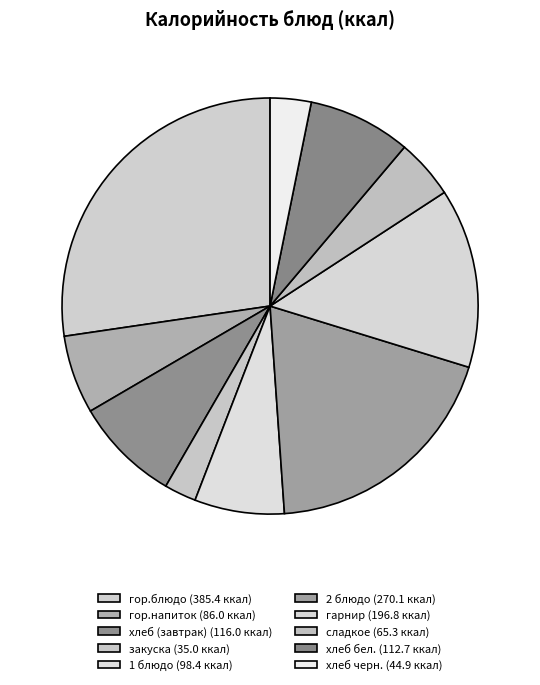

Is хлеб (завтрак) the majority of the pie?

No